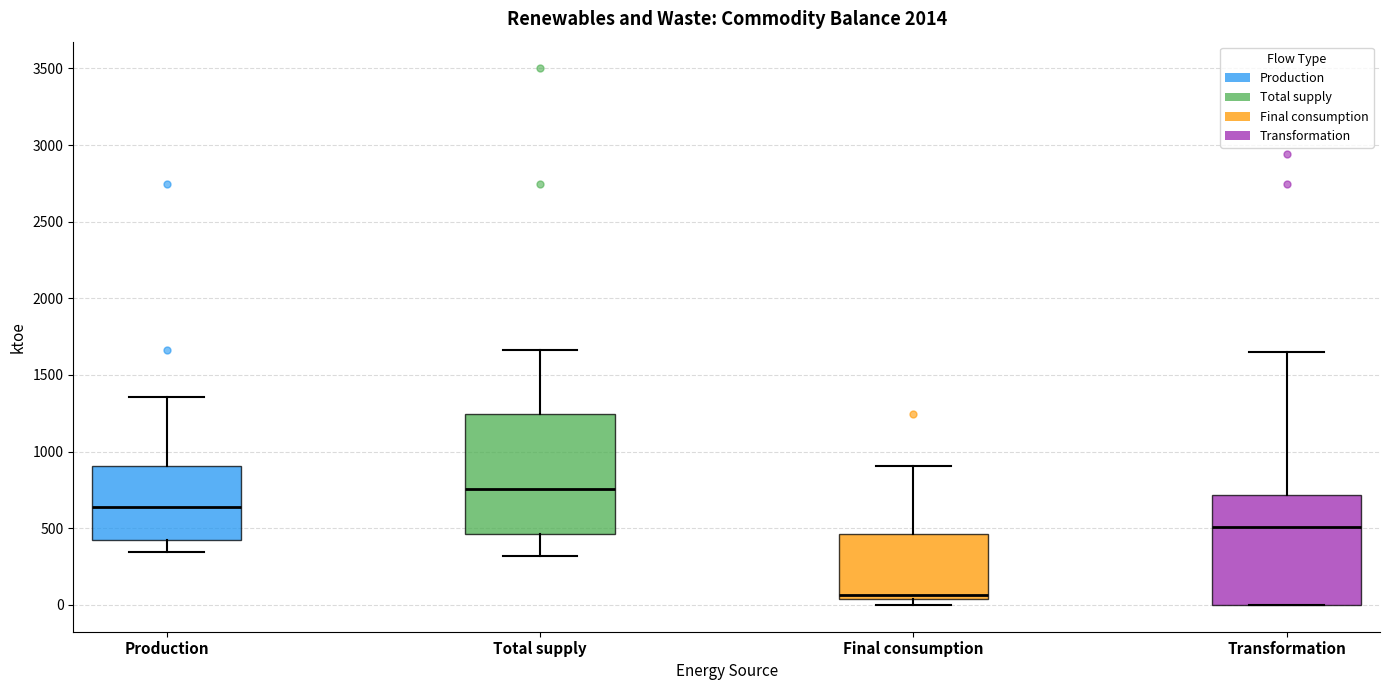

Which box's median line is the lowest?

Final consumption